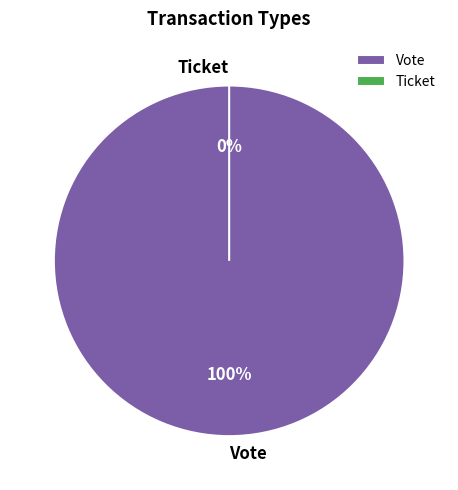

Does Vote represent more than half of the total?

Yes